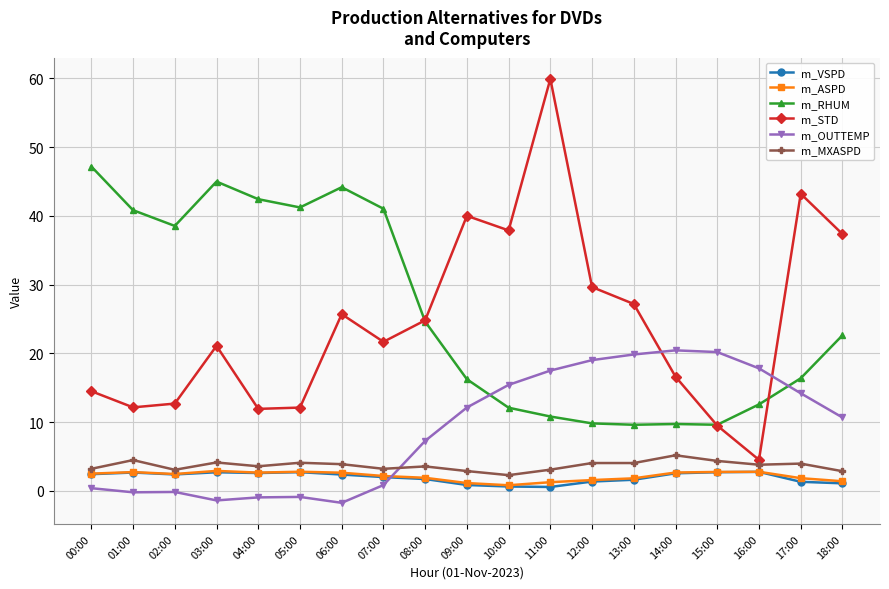

Where is the first local maximum for m_RHUM?

03:00